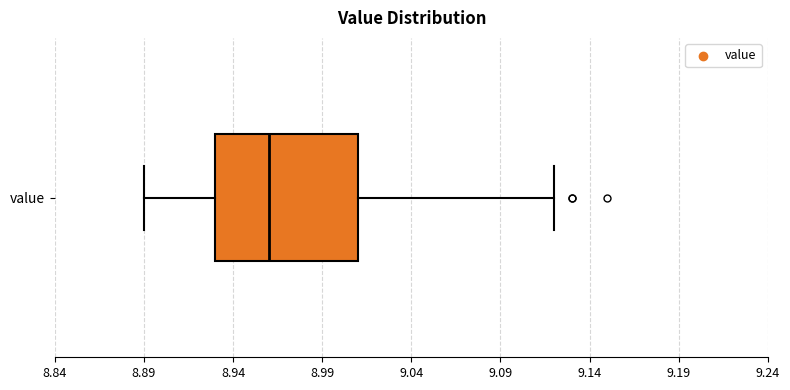

Where is the right edge of the box for value on the x-axis? The values are not printed on the chart, so give them approximately, as read against the axis.

9.01